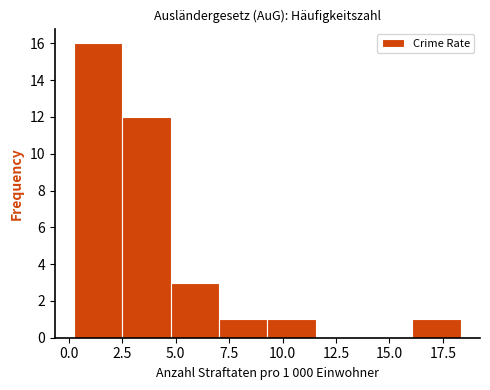

Which range on the x-axis has the tallest bar?

0.0 to 2.5